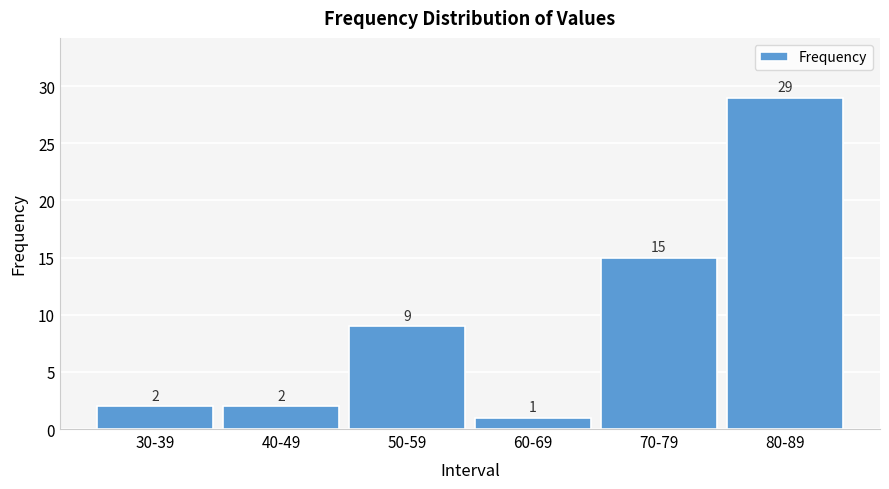

Reading left to right, extract all data points from this chart.

2	2	9	1	15	29